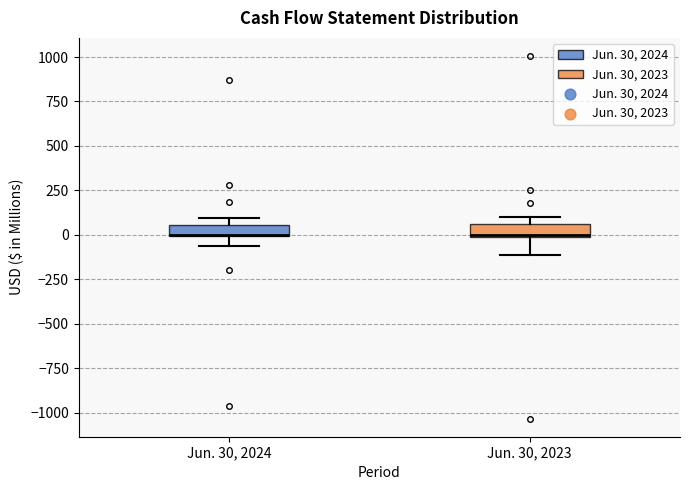

Where is the upper edge of the box for Jun. 30, 2024 on the y-axis? The values are not printed on the chart, so give them approximately, as read against the axis.

50